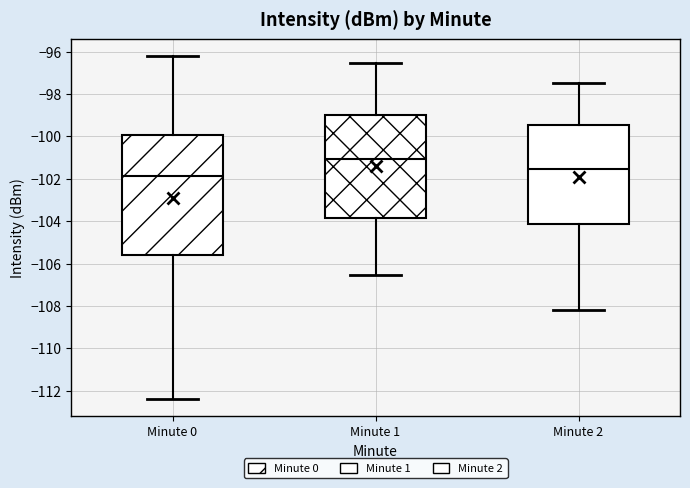

Reading left to right, transcribe this box plot: for each box, give where its median line is, the range the box spans, and where its two whiskers end, as read against the y-axis. The values are not printed on the chart, so give them approximately, as read against the axis.

Minute 0: median -101.8, box -105.6 to -100.0, whiskers -112.4 to -96.2
Minute 1: median -101.0, box -103.8 to -99.0, whiskers -106.6 to -96.6
Minute 2: median -101.6, box -104.2 to -99.4, whiskers -108.2 to -97.4